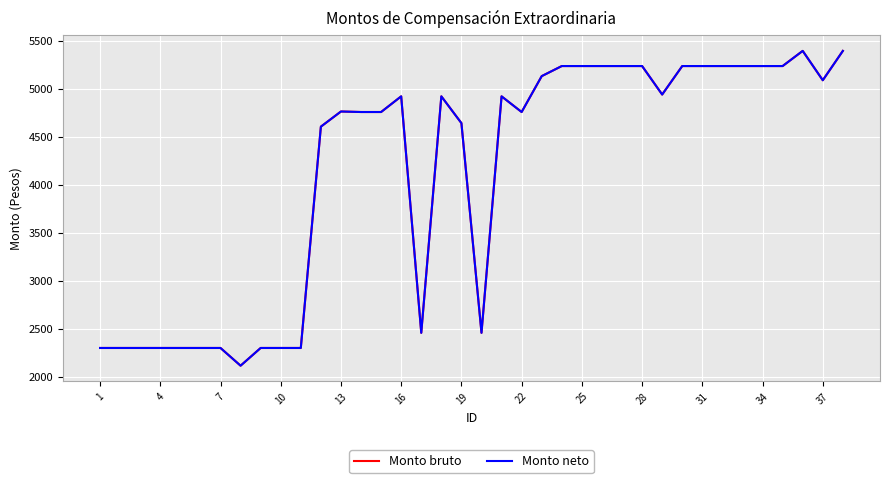

Does the chart have visible grid lines?

Yes